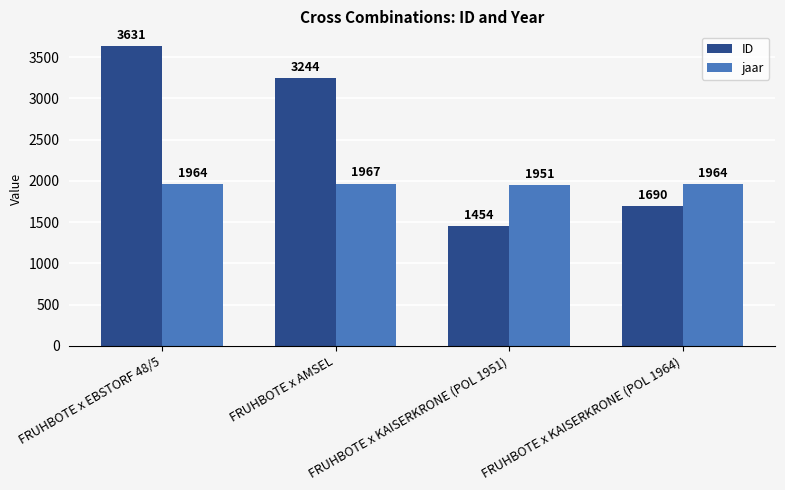

Which label corresponds to the smallest value in the chart?

FRUHBOTE x KAISERKRONE (POL 1951)